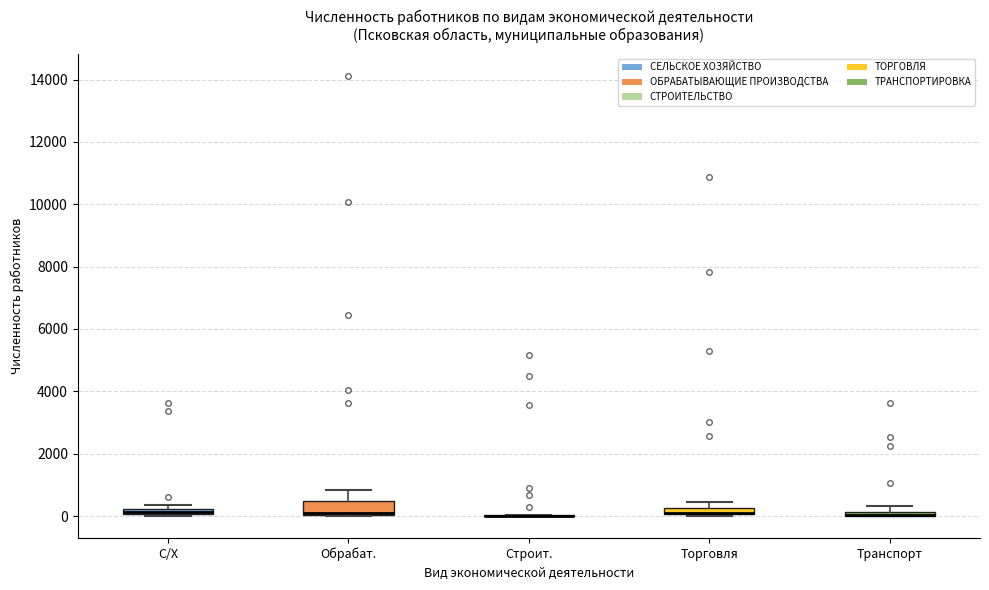

Which box is the tallest, from its lower edge to its upper edge?

Обрабат.